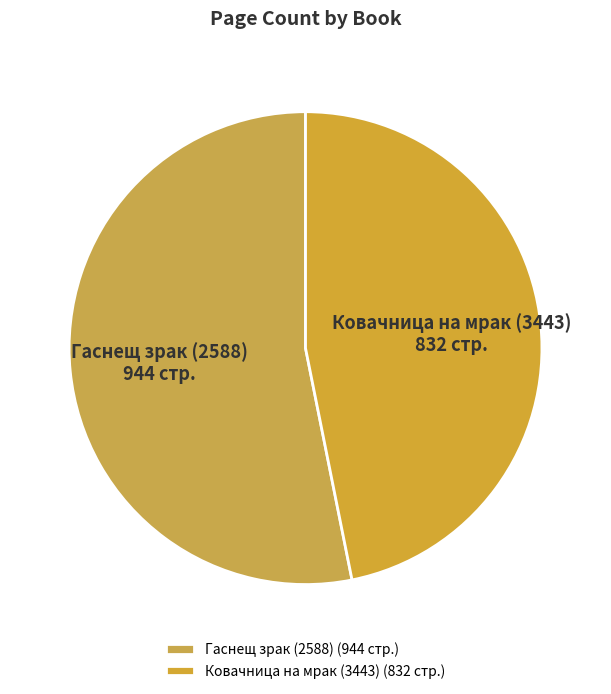

To the nearest percent, what is the combined percentage of Ковачница на мрак (3443) and Гаснещ зрак (2588)?

100%